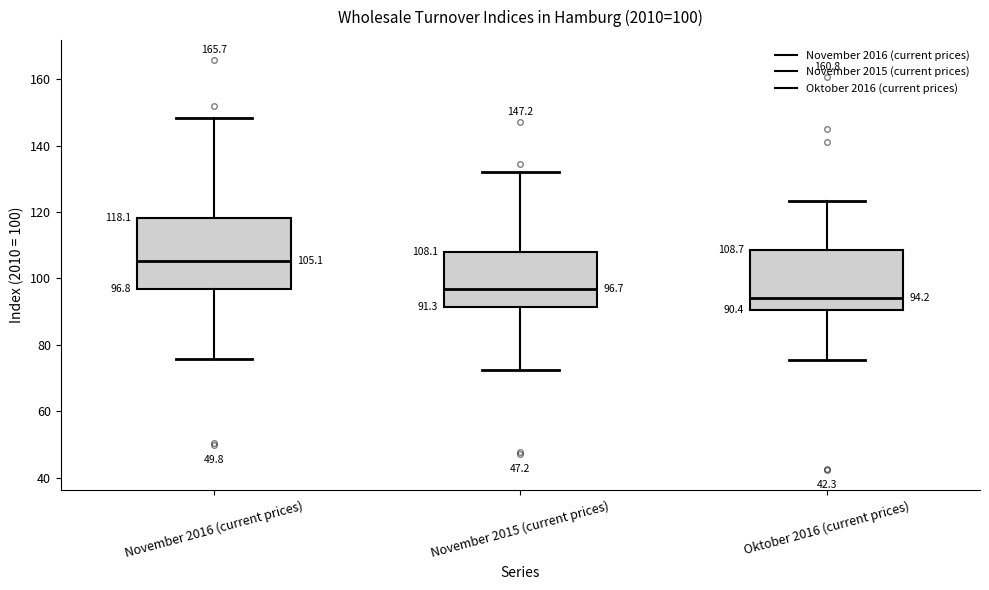

Which box is the tallest, from its lower edge to its upper edge?

November 2016 (current prices)